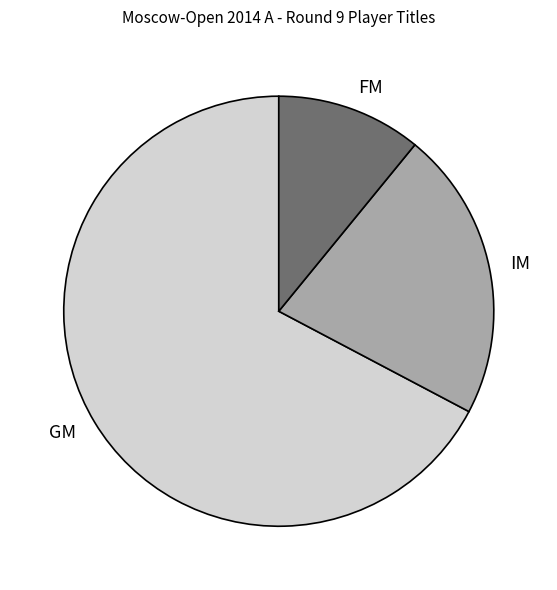

Combined, do IM and FM account for over 50%?

No